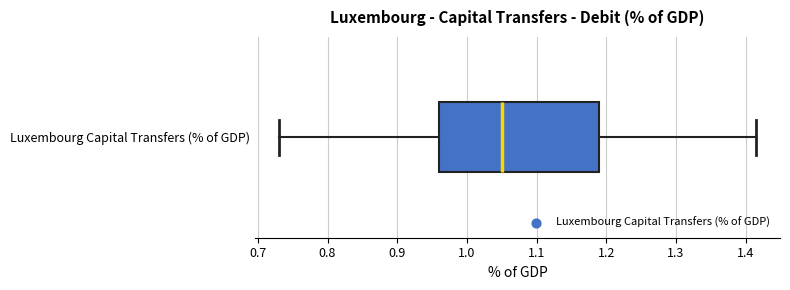

Read this box plot against the x-axis: the position of the median line, the range covered by the box, and the ends of both whiskers. The values are not printed on the chart, so give them approximately, as read against the axis.

median 1.05, box 0.96 to 1.19, whiskers 0.73 to 1.42